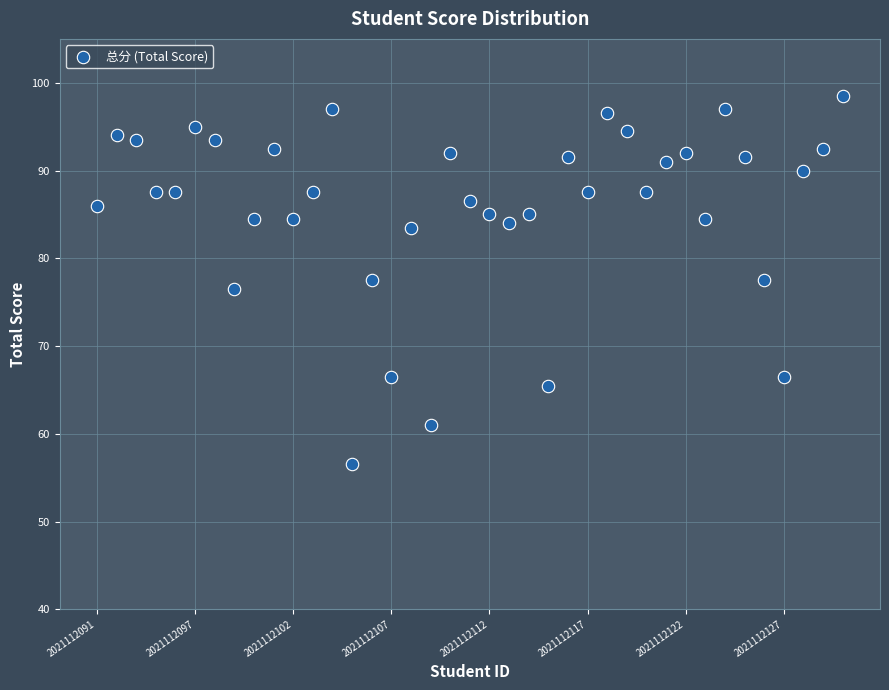

What is the range of Y values (max minus min)?

42.0